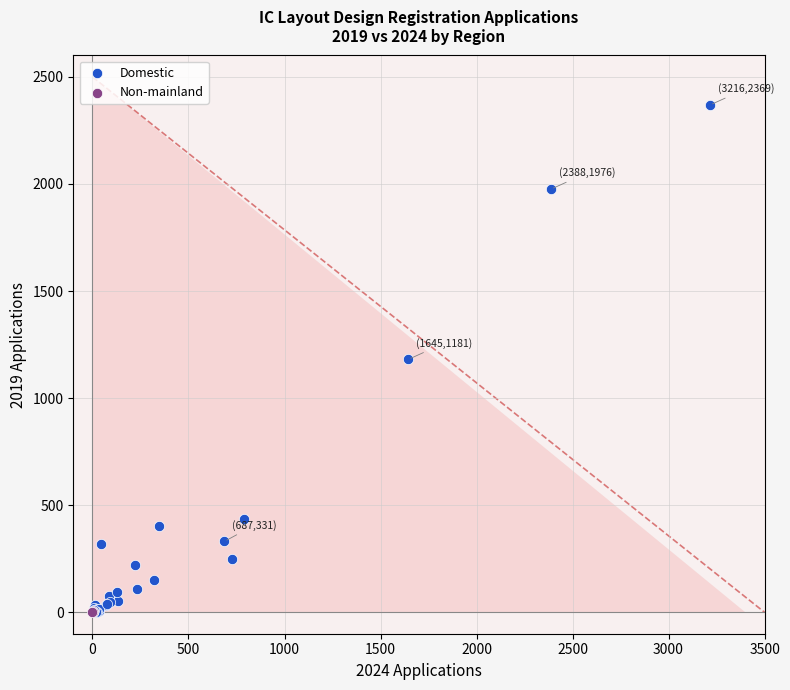

Which series contains the highest Y value?

Domestic